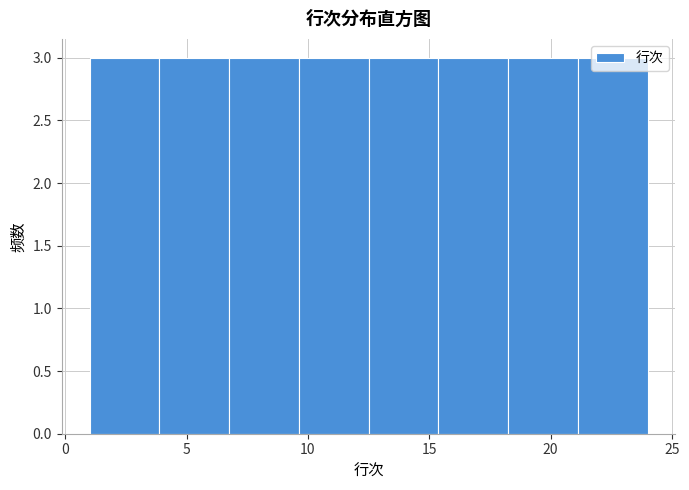

How tall is the bar that spans 12.5 to 15.5 on the x-axis? Neither the bar edges nor the heights are printed on the chart, so give them approximately, as read against the axes.

3